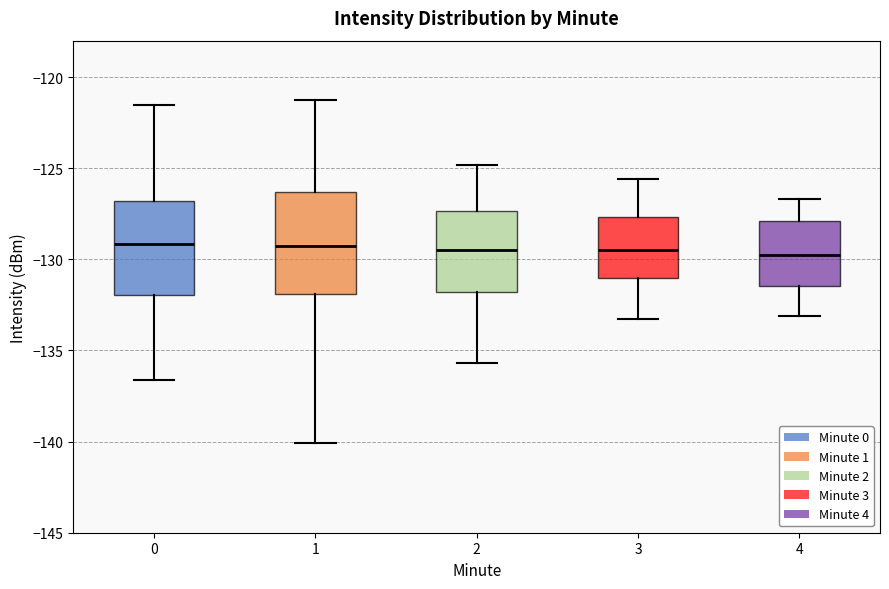

Where is the upper edge of the box at x = 1 on the y-axis? The values are not printed on the chart, so give them approximately, as read against the axis.

-126.5